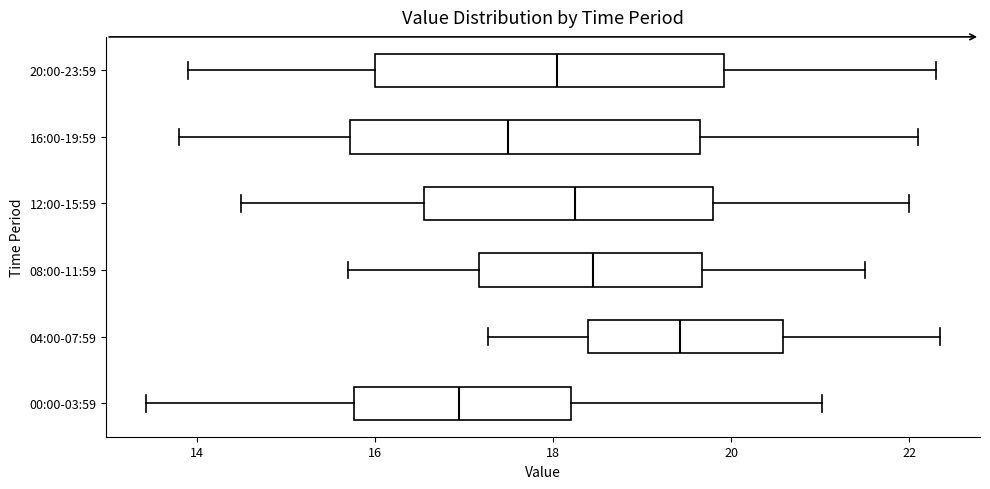

Which box's median line is the furthest to the left?

00:00-03:59